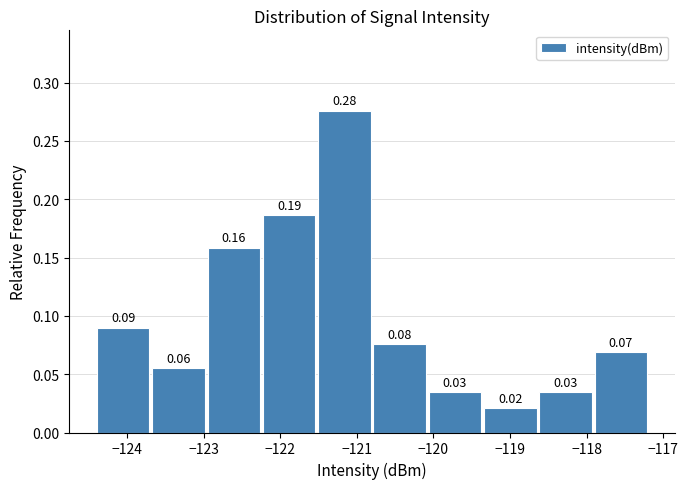

Over which range of the x-axis is the bar tallest?

-121.5 to -120.8